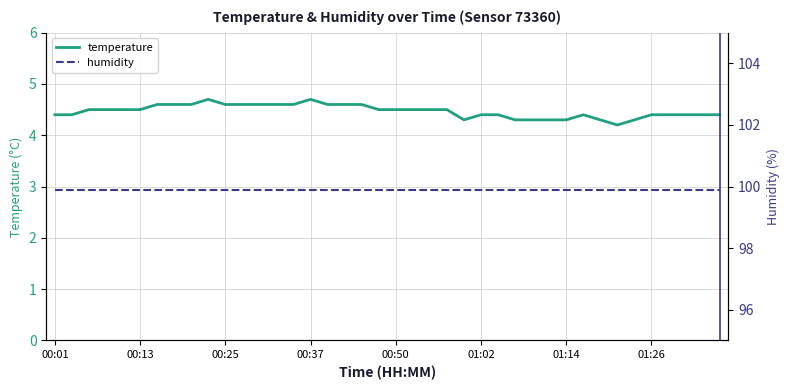

What position from the right is 11?

29